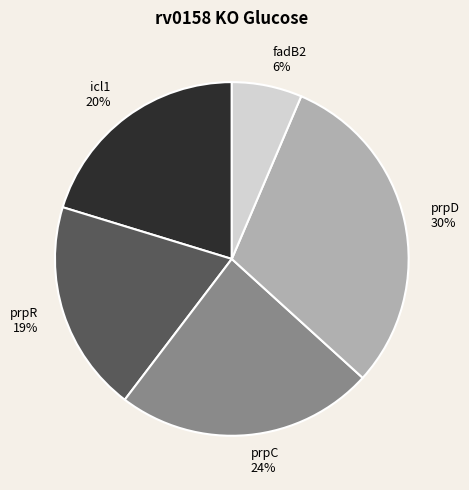

Approximately how many times larger is the value at prpR compared to prpD?

0.6